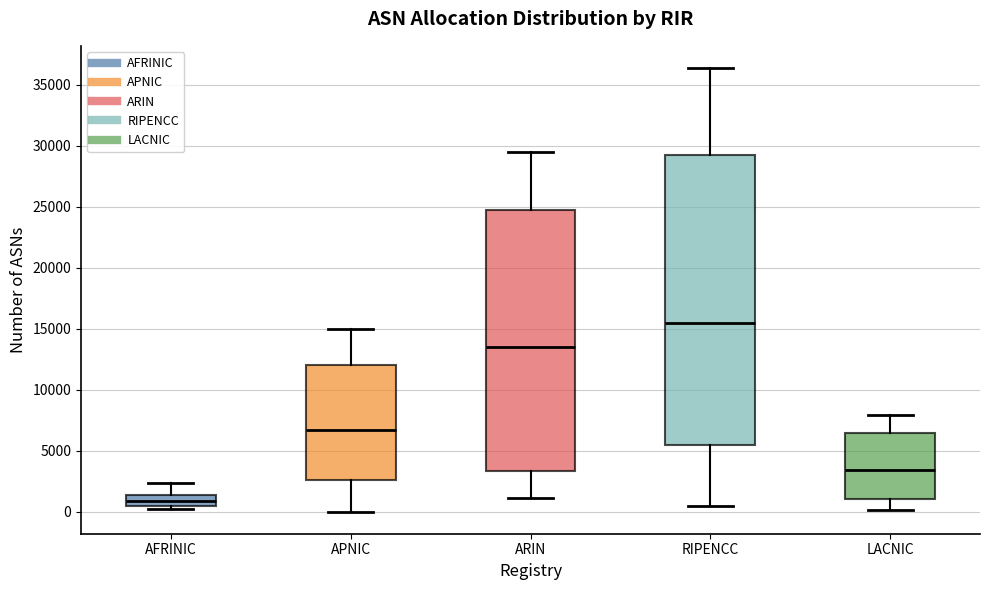

Which box's median line is the highest?

RIPENCC